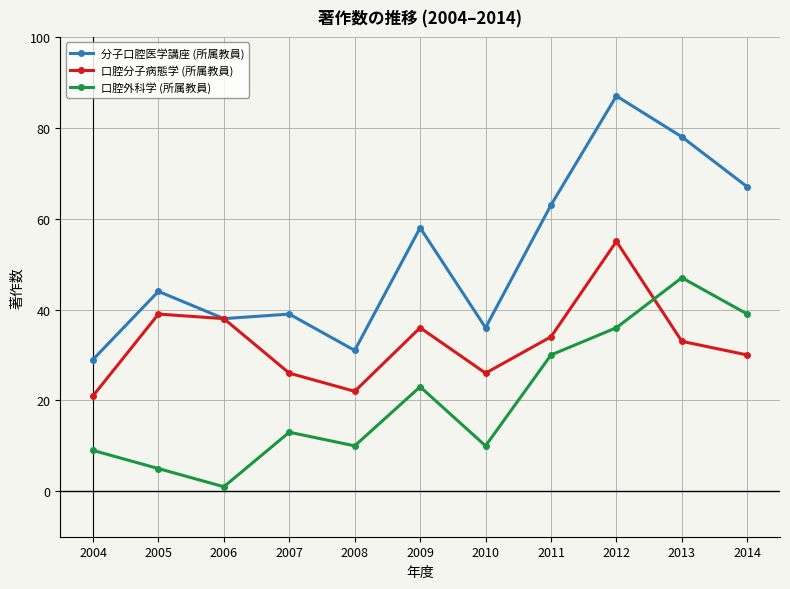

At which category does 分子口腔医学講座 (所属教員) reach its first local valley?

2006